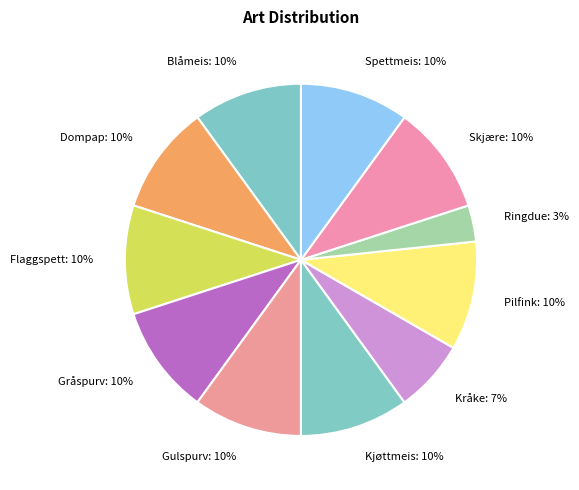

Do Gråspurv: 10% and Kjøttmeis: 10% together represent more than half of the pie?

No